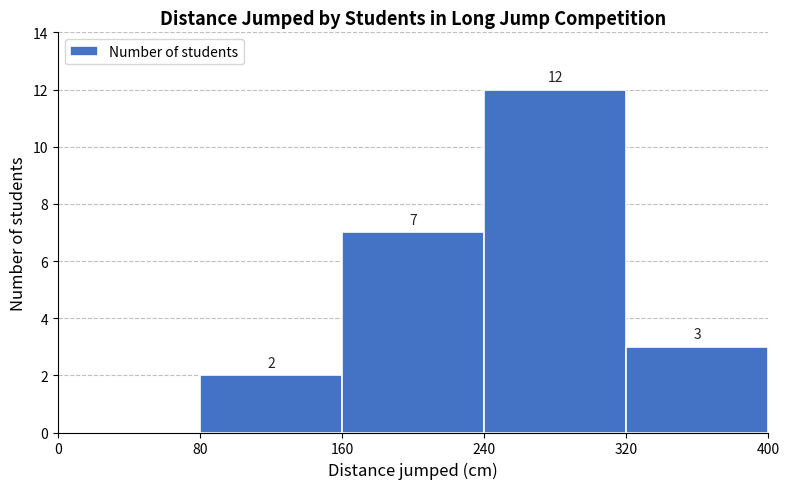

Over which range of the x-axis is the bar tallest?

240 to 320